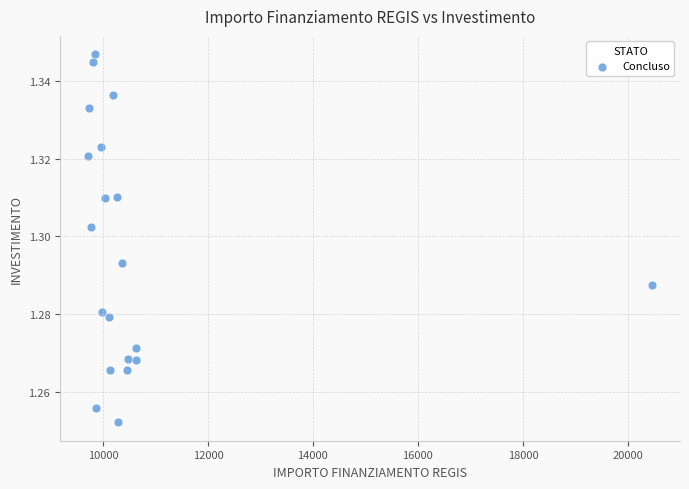

What is the range of X values (max minus min)?

10737.4